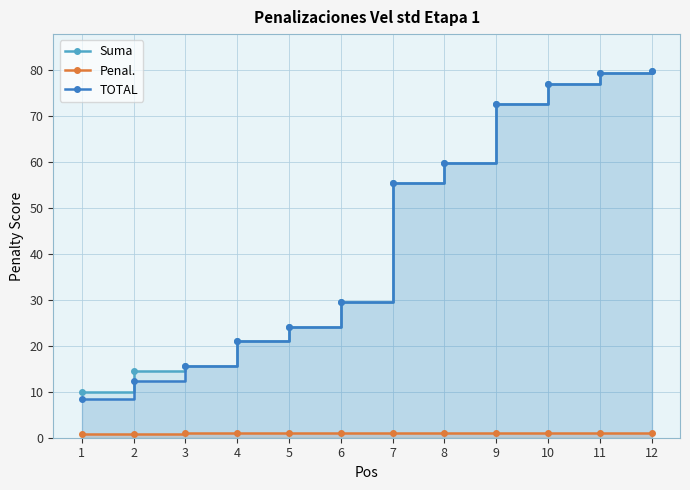

Between 8 and 7, which is larger?

8